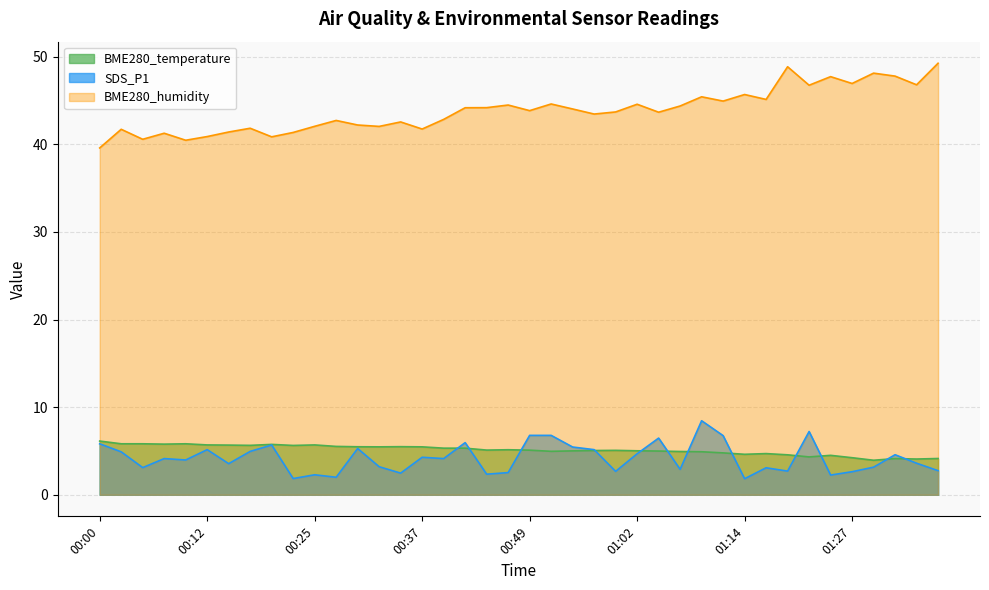

What are all the series names shown in the legend?

BME280_temperature, SDS_P1, BME280_humidity